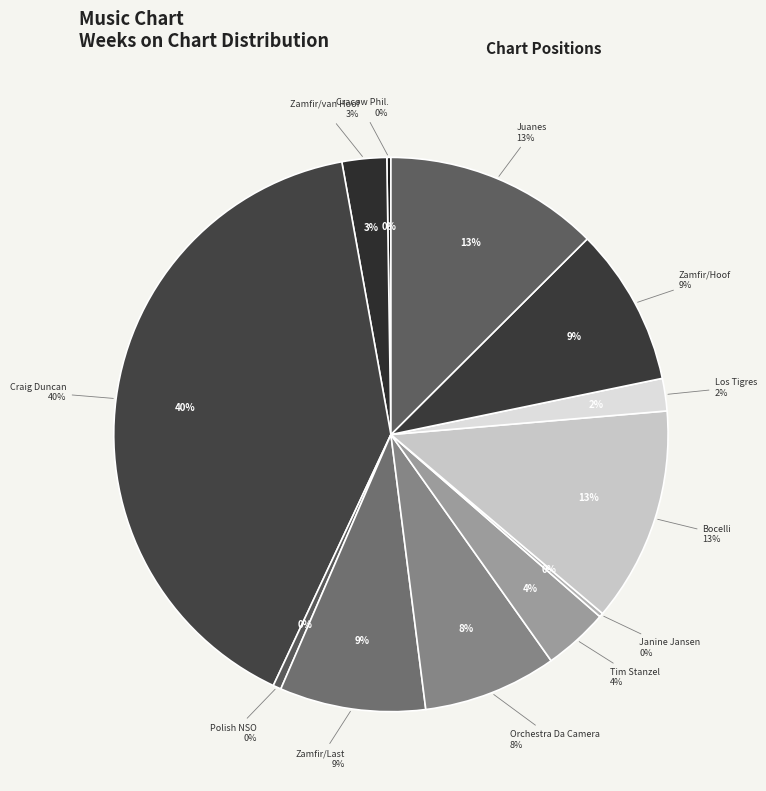

Combined, do 8-Janine Jansen and 12-Juanes account for over 50%?

No